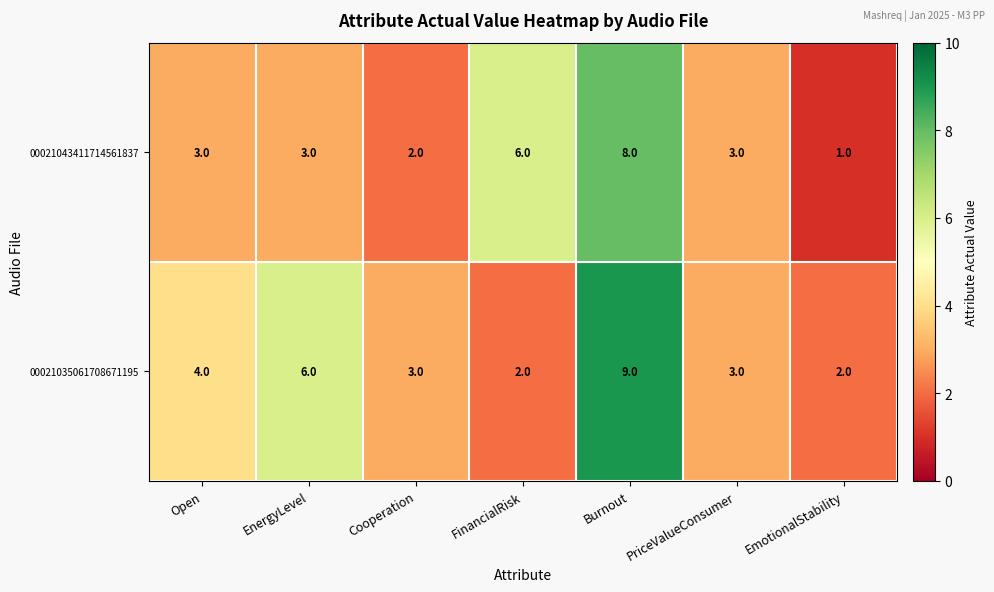

List the series in order of their peak value, highest first.

00021035061708671195, 00021043411714561837